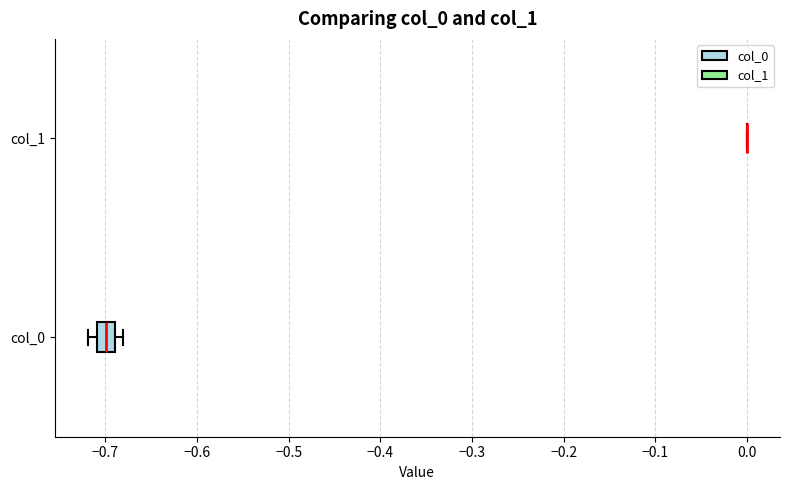

Reading bottom to top, transcribe this box plot: for each box, give where its median line is, the range the box spans, and where its two whiskers end, as read against the x-axis. The values are not printed on the chart, so give them approximately, as read against the axis.

col_0: median -0.70, box -0.71 to -0.69, whiskers -0.72 to -0.68
col_1: box collapsed to a line at 0.00, whiskers 0.00 to 0.00